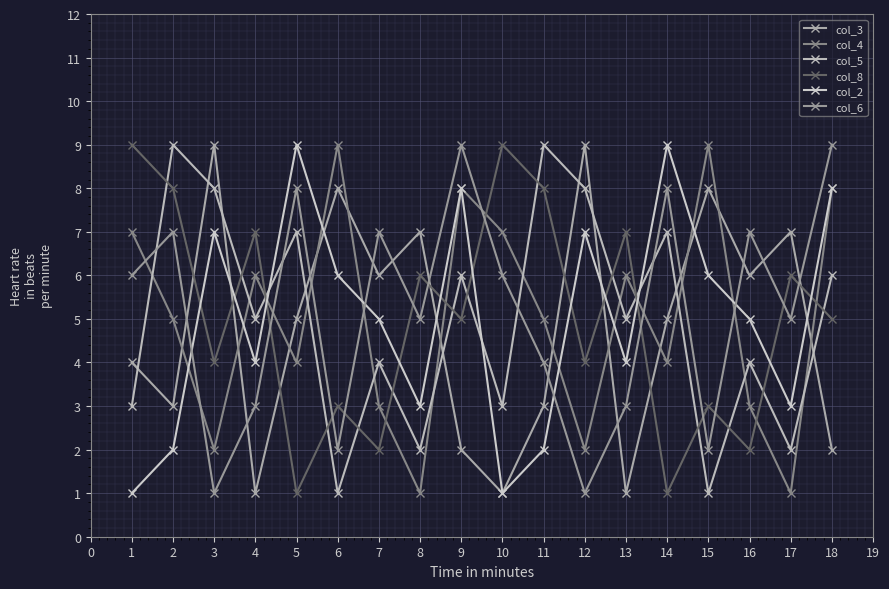

What is the difference between the maximum and minimum values in the col_4 series?

8